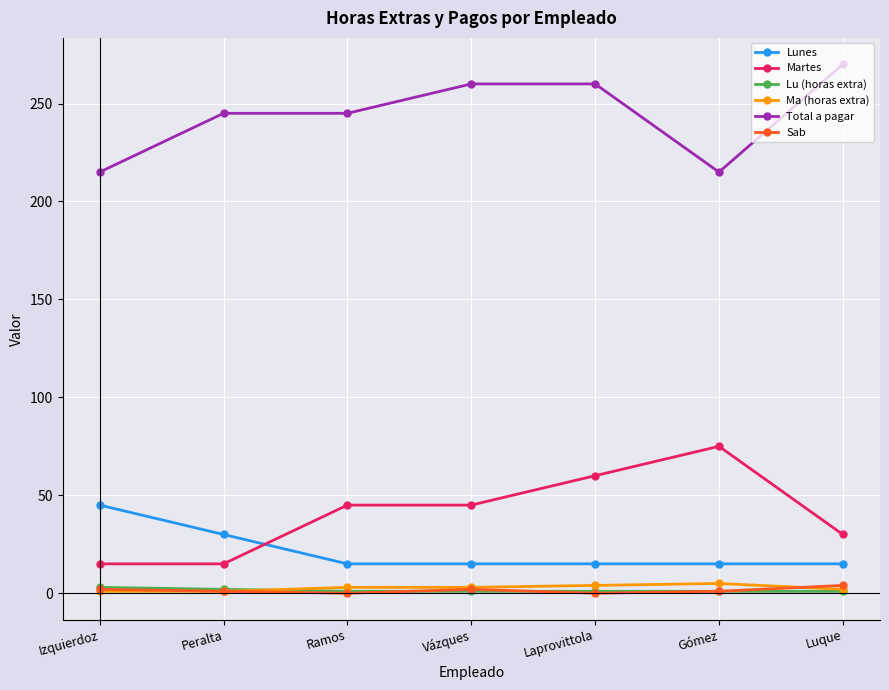

What is the label of the 5th point from the left?

Laprovittola